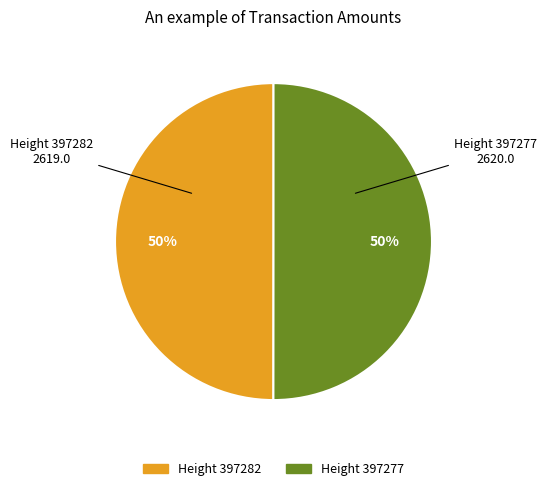

To the nearest percent, what is the combined percentage of Height 397282 and Height 397277?

100%